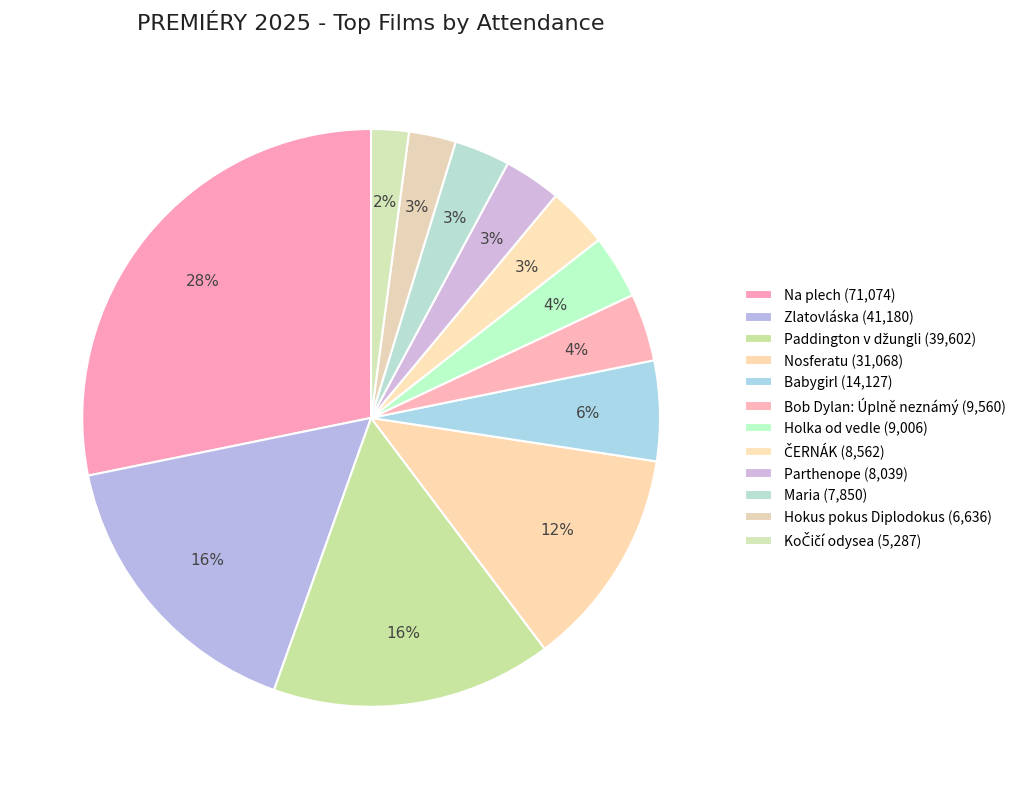

How many segments does this pie chart have?

12